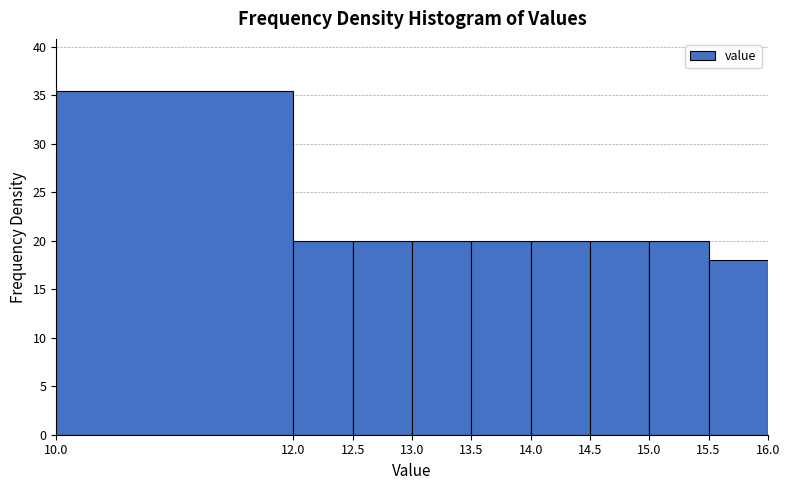

Which range on the x-axis has the tallest bar?

10.0 to 12.0